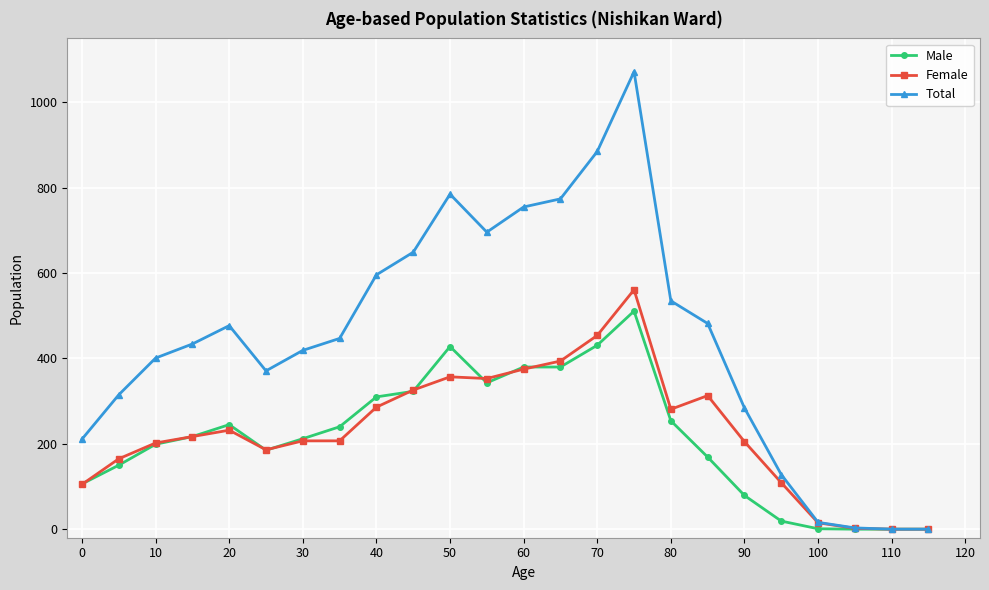

Which series has the largest total across all categories?

Total